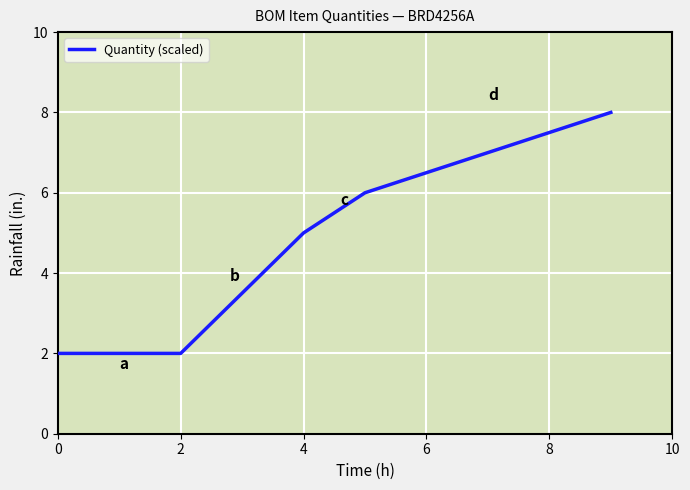

What is the average value?

5